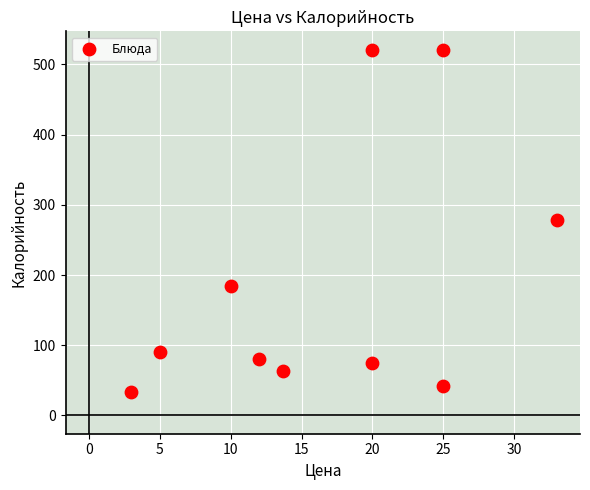

What is the range of X values (max minus min)?

30.0